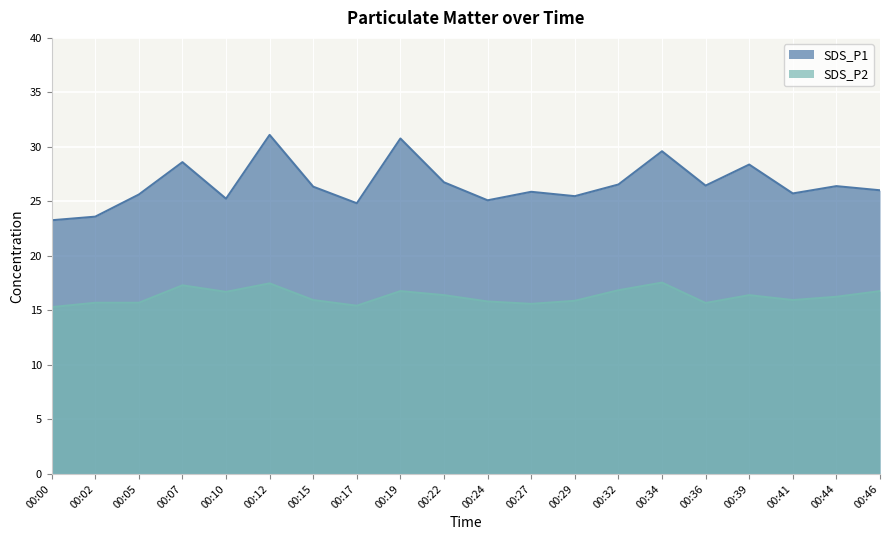

What are all the series names shown in the legend?

SDS_P1, SDS_P2